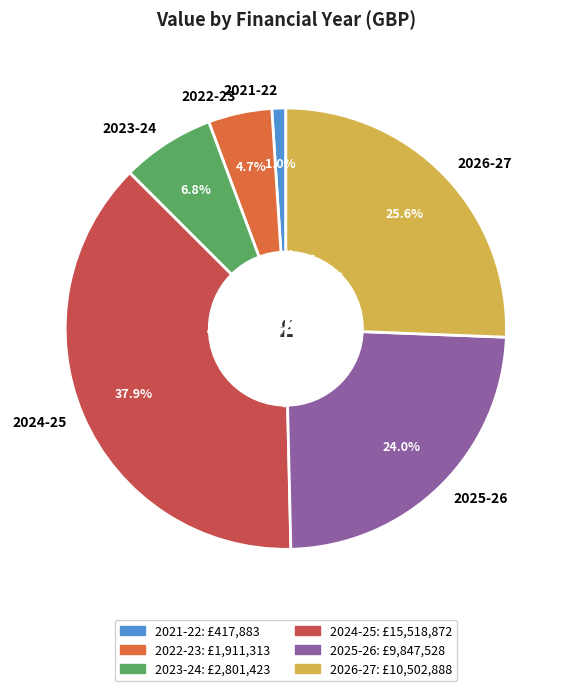

Which category has the biggest portion of the pie?

2024-25